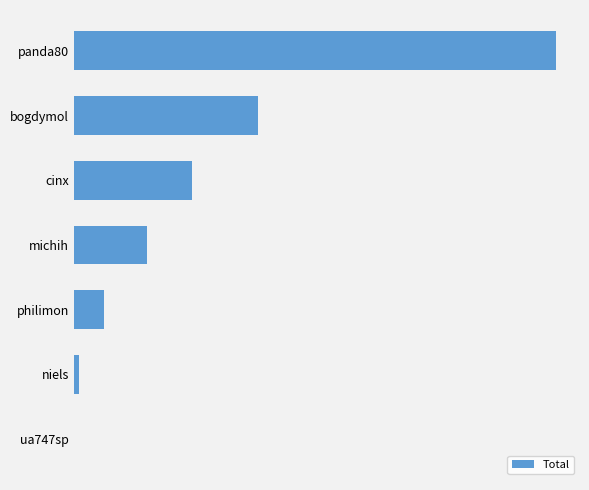

What is the sum of all values?

12593.3